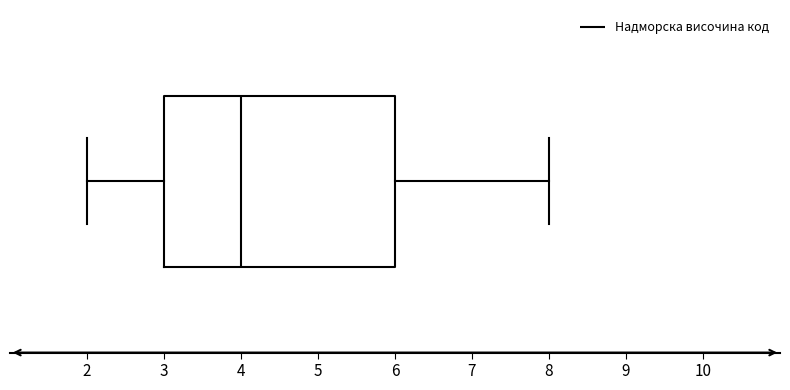

Where does the left whisker of the box end on the x-axis? The values are not printed on the chart, so give them approximately, as read against the axis.

2